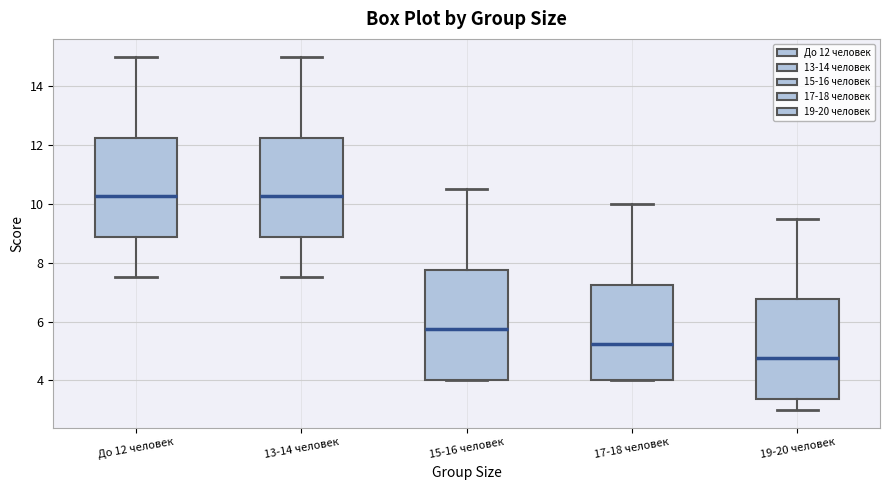

Which box's median line is the lowest?

19-20 человек